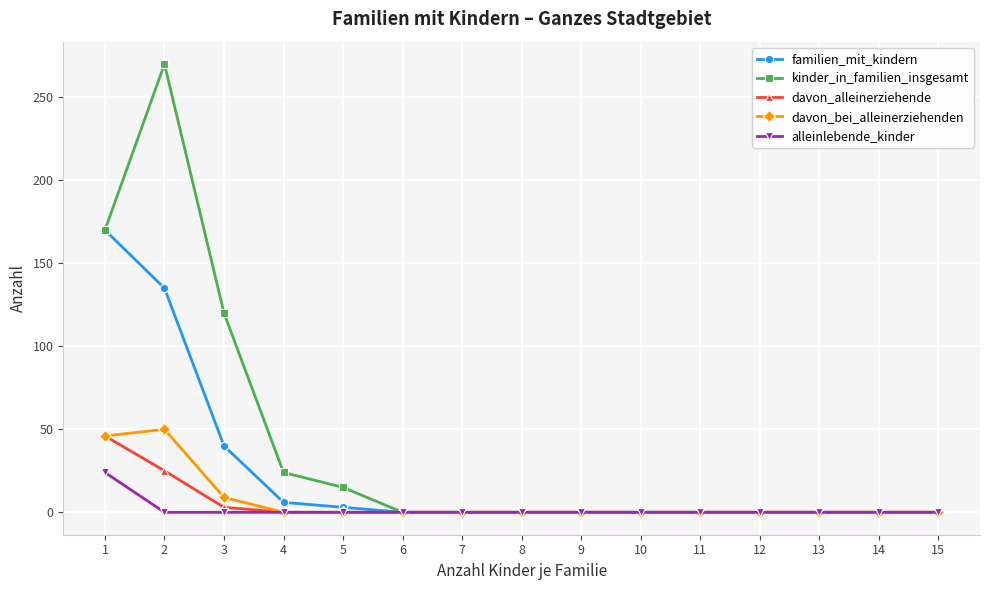

Is this an area chart (filled region under the line)?

No